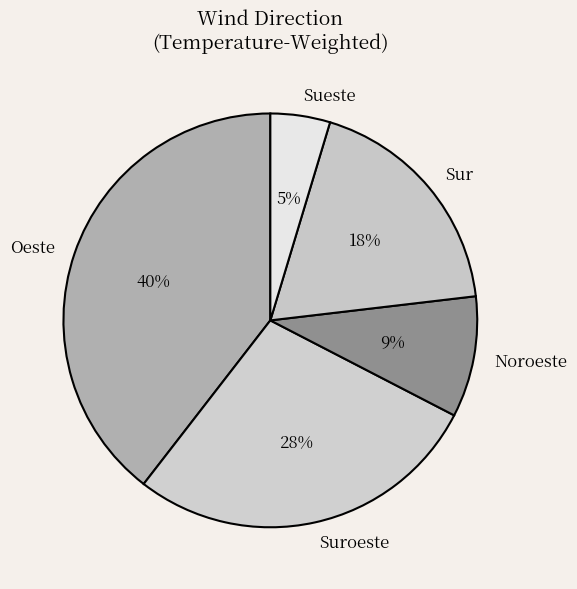

Is the sum of Sur and Sueste greater than half?

No